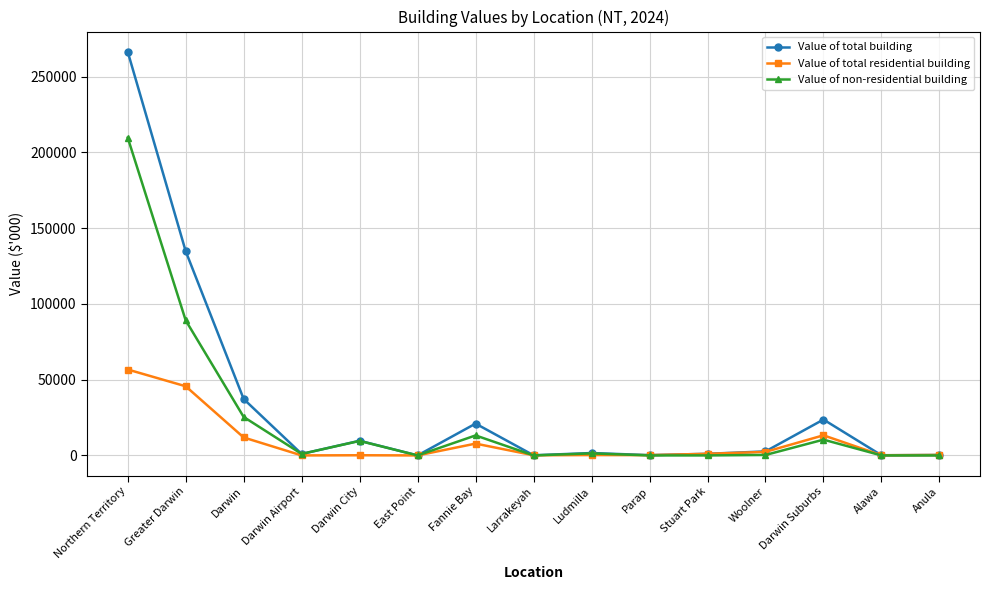

What is the greatest value displayed?

266447